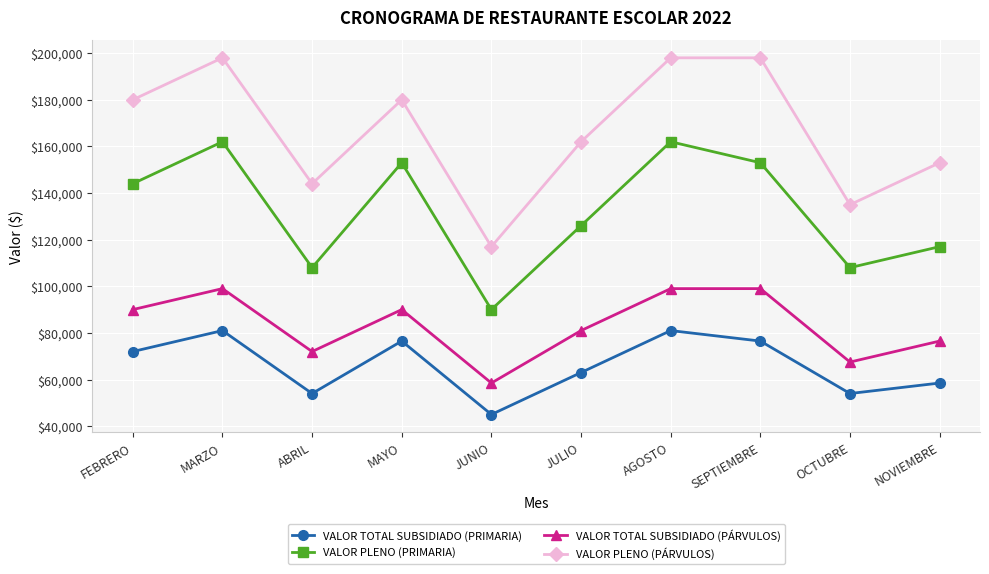

Does the chart have visible grid lines?

Yes